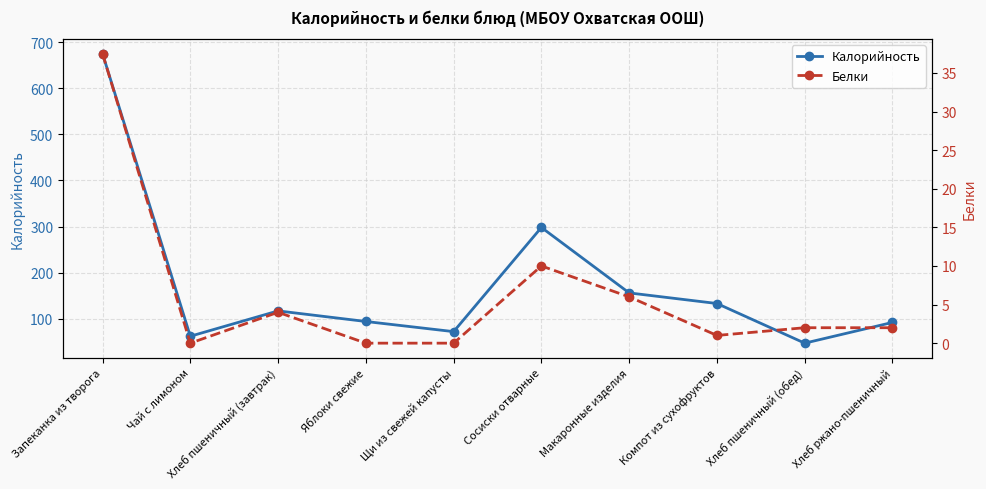

Reading left to right, what are all the values shown in this chart?

Калорийность: 675.0	62.0	117.0	94.0	72.0	298.0	156.0	133.0	47.0	92.0
Белки: 37.5	0.0	4.0	0.0	0.0	10.0	6.0	1.0	2.0	2.0